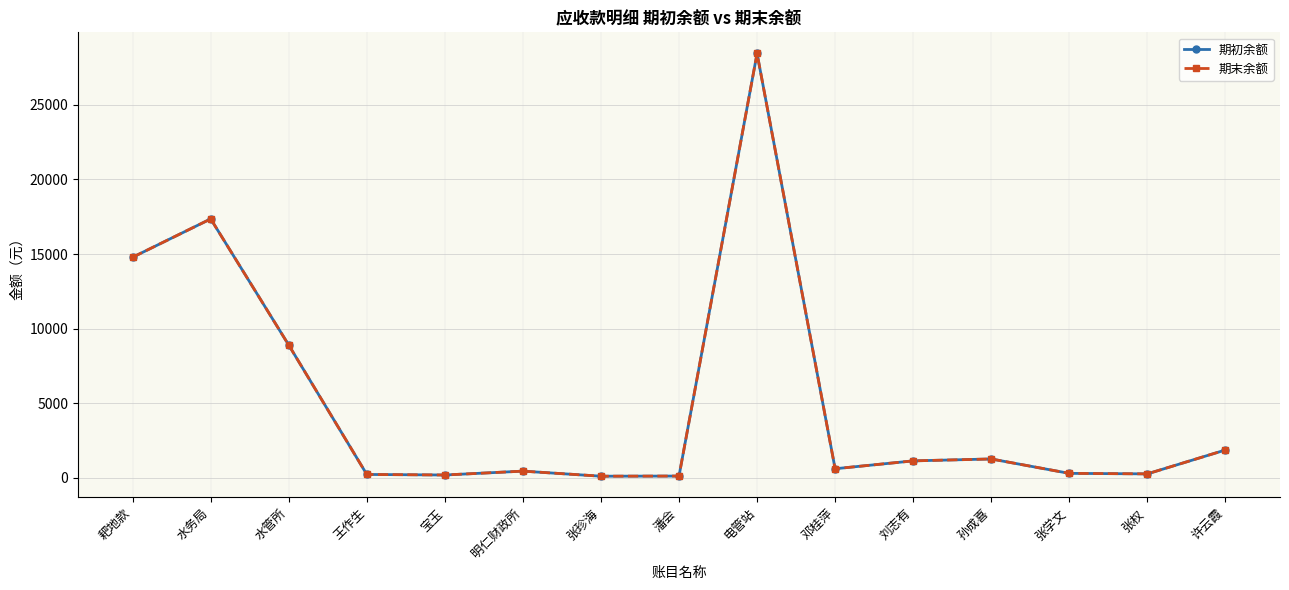

What position from the right is 水务局?

14